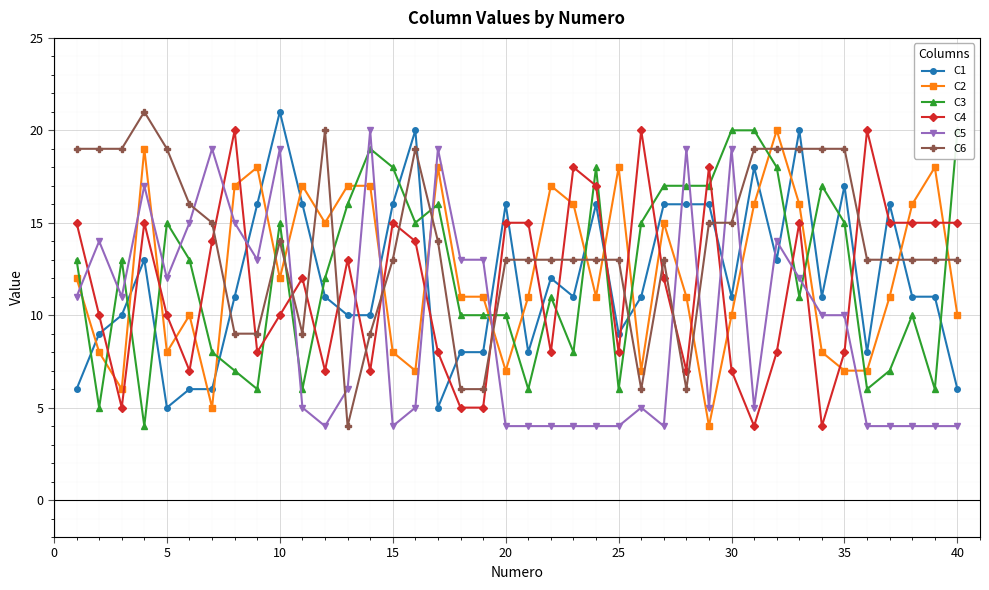

After their last crossing, which series has the higher values: C6 or C2?

C6